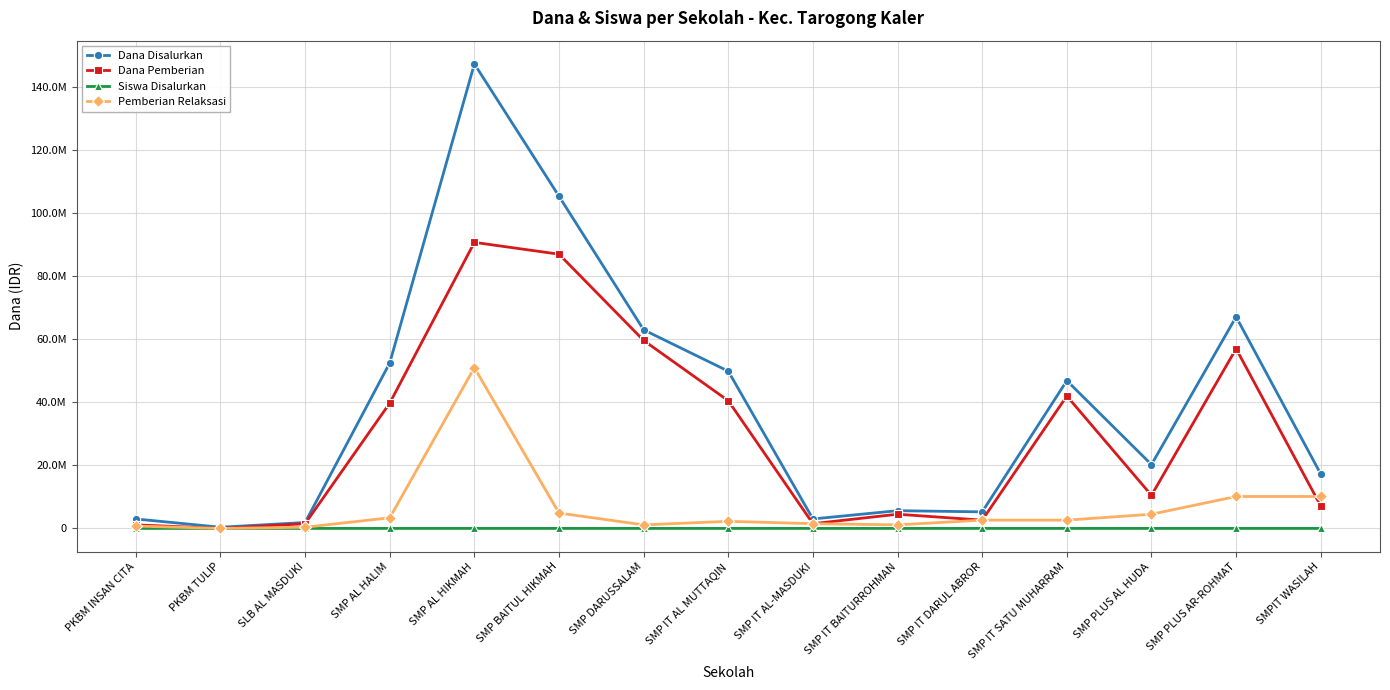

Is it true that Pemberian Relaksasi equals 20778049 at PKBM TULIP?

False